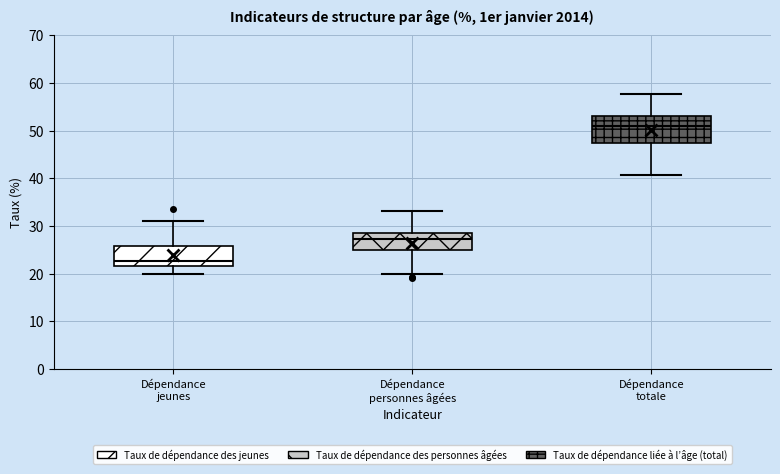

Reading left to right, read every box against the y-axis: the position of its median line, the range the box covers, and the ends of its whiskers. The values are not printed on the chart, so give them approximately, as read against the axis.

Dépendance jeunes: median 23, box 22 to 26, whiskers 20 to 31
Dépendance personnes âgées: median 27, box 25 to 29, whiskers 20 to 33
Dépendance totale: median 51, box 47 to 53, whiskers 41 to 58